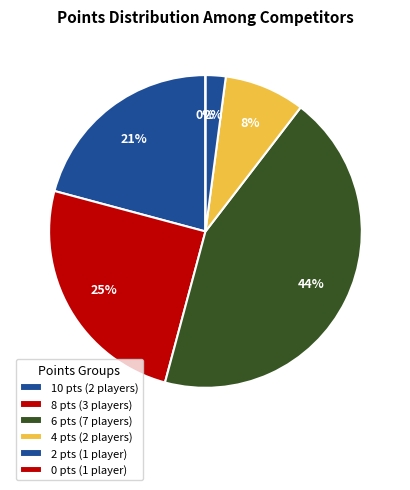

Does any single category account for the majority?

No